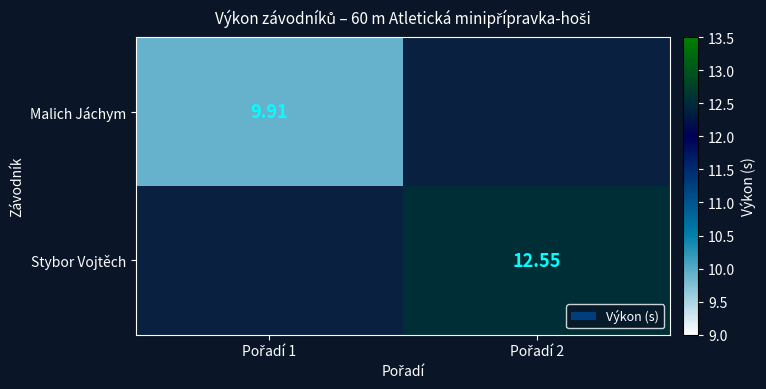

What value does the Malich Jáchym series have at Pořadí 1?

9.9